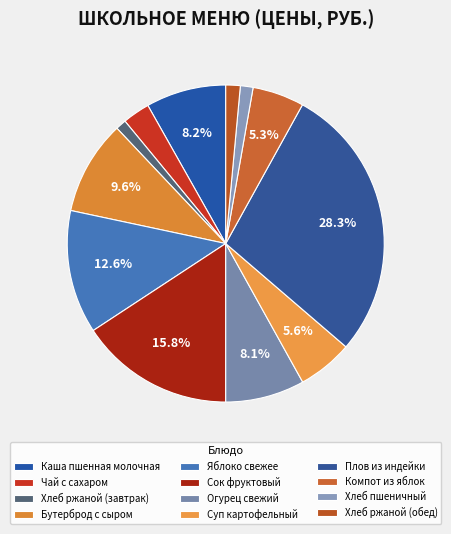

What percentage is the Огурец свежий slice, to the nearest percent?

8%